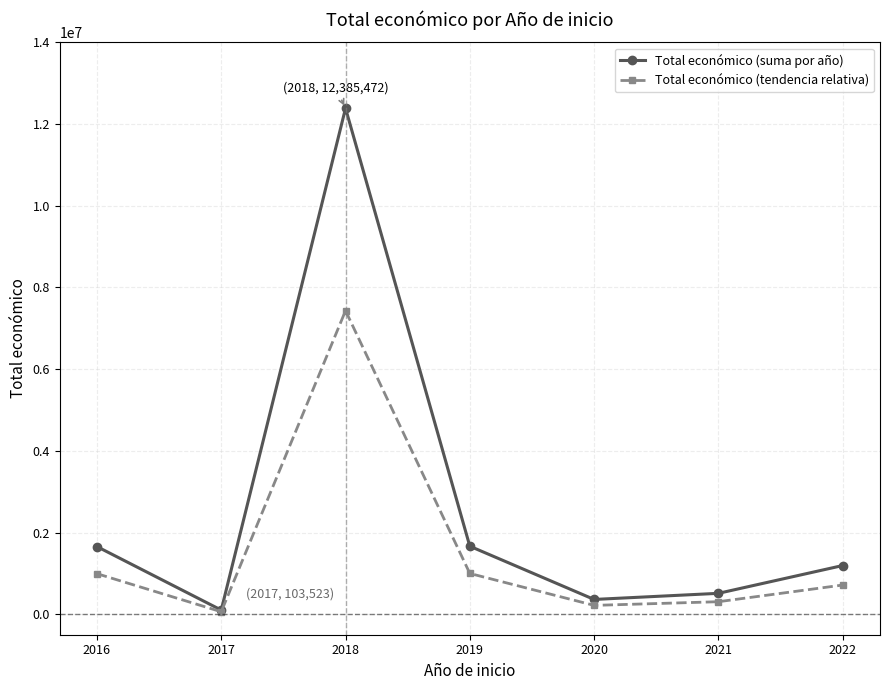

Between 2018 and 2019, which series saw the biggest shift?

Total económico (suma por año)